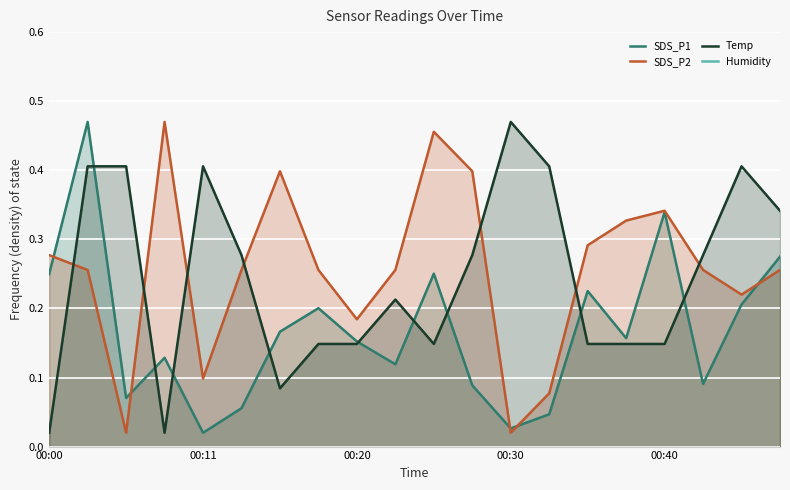

True or false: SDS_P2 has a value of 0.4 at 00:03.

False